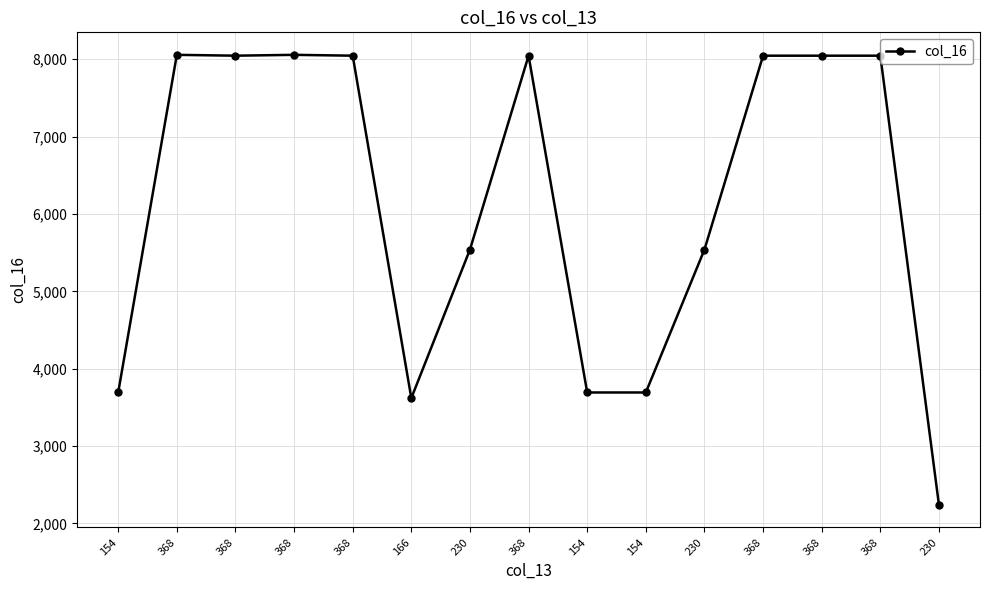

List the labels in order of value, smallest first.

230, 166, 154, 154, 154, 230, 230, 368, 368, 368, 368, 368, 368, 368, 368